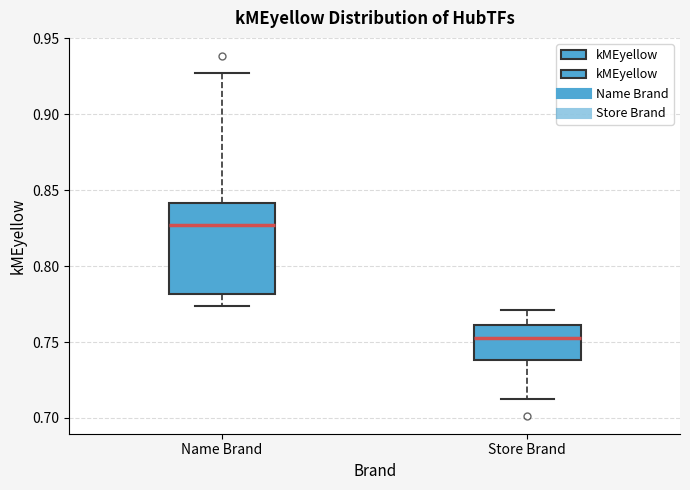

Reading left to right, read every box against the y-axis: the position of its median line, the range the box covers, and the ends of its whiskers. The values are not printed on the chart, so give them approximately, as read against the axis.

Name Brand: median 0.825, box 0.780 to 0.840, whiskers 0.775 to 0.925
Store Brand: median 0.755, box 0.740 to 0.760, whiskers 0.715 to 0.770